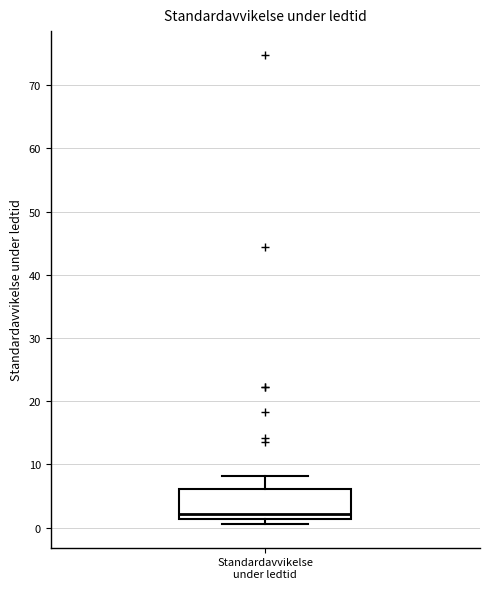

Transcribe this box plot: give where the median line is, the range the box spans, and where the two whiskers end, as read against the y-axis. The values are not printed on the chart, so give them approximately, as read against the axis.

median 2, box 1 to 6, whiskers 1 (just below the box's lower edge) to 8